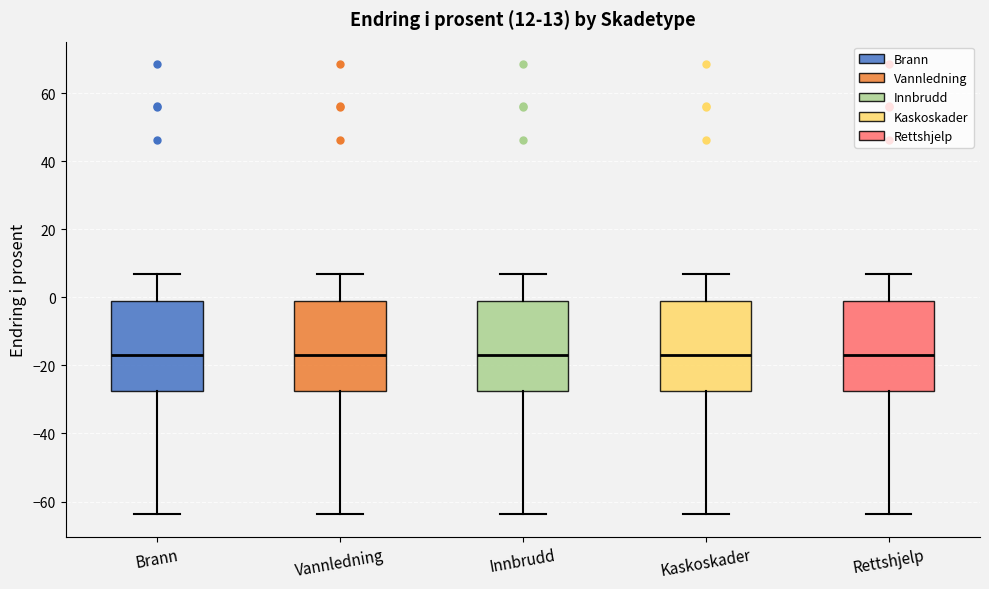

Reading left to right, read every box against the y-axis: the position of its median line, the range the box covers, and the ends of its whiskers. The values are not printed on the chart, so give them approximately, as read against the axis.

Brann: median -16, box -28 to -2, whiskers -64 to 6
Vannledning: median -16, box -28 to -2, whiskers -64 to 6
Innbrudd: median -16, box -28 to -2, whiskers -64 to 6
Kaskoskader: median -16, box -28 to -2, whiskers -64 to 6
Rettshjelp: median -16, box -28 to -2, whiskers -64 to 6